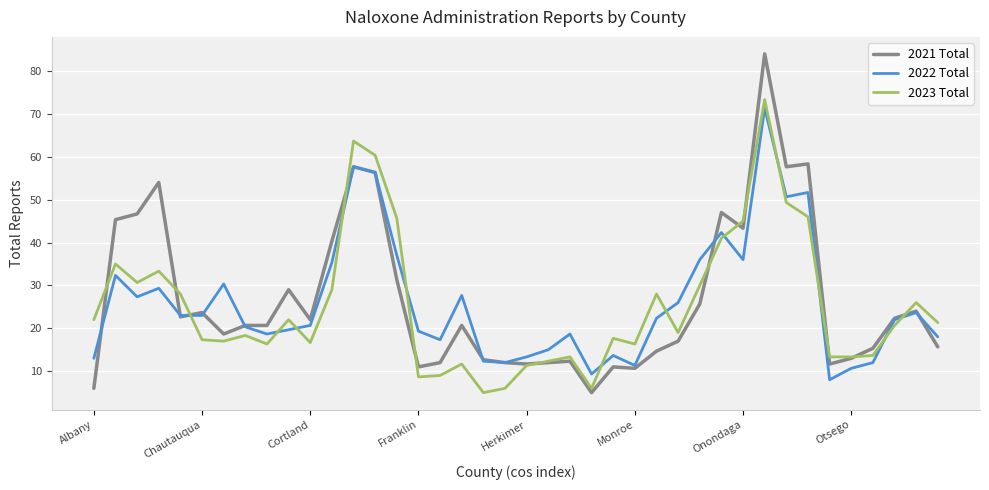

Which series has the largest total across all categories?

2021 Total